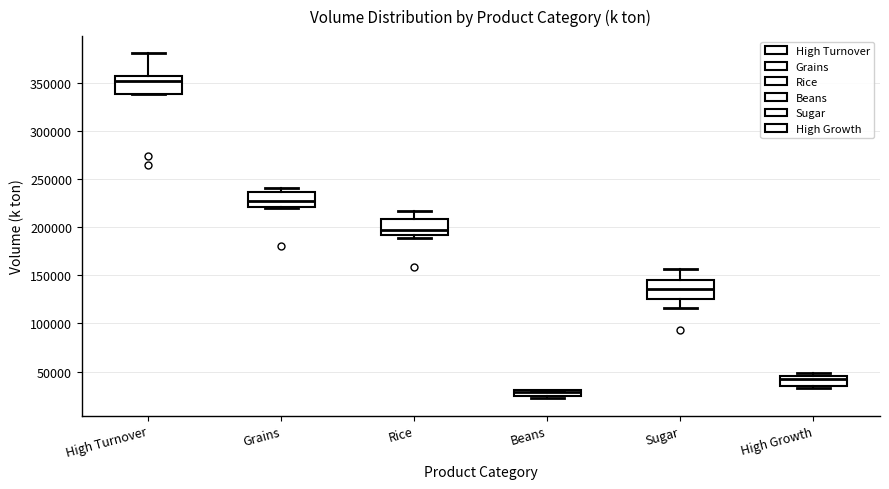

Which box's median line is the lowest?

Beans